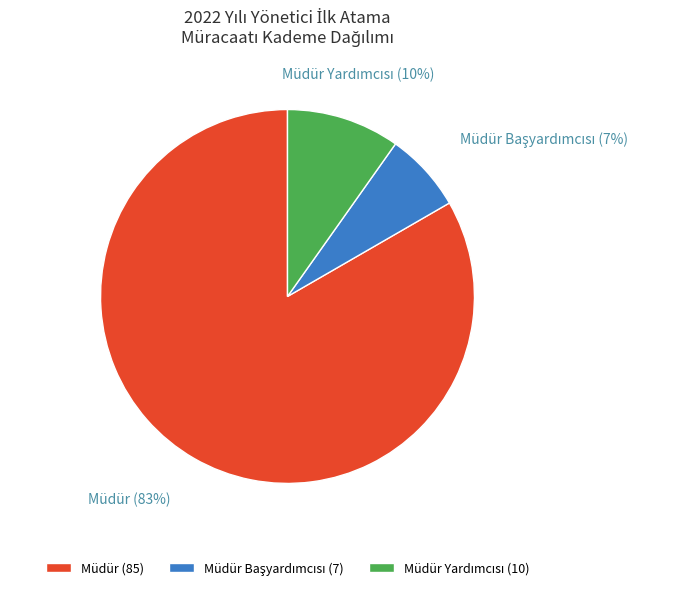

Does any single category account for the majority?

Yes